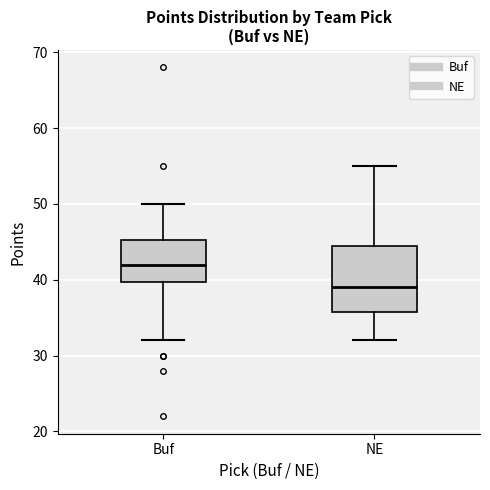

Which box is the tallest, from its lower edge to its upper edge?

NE